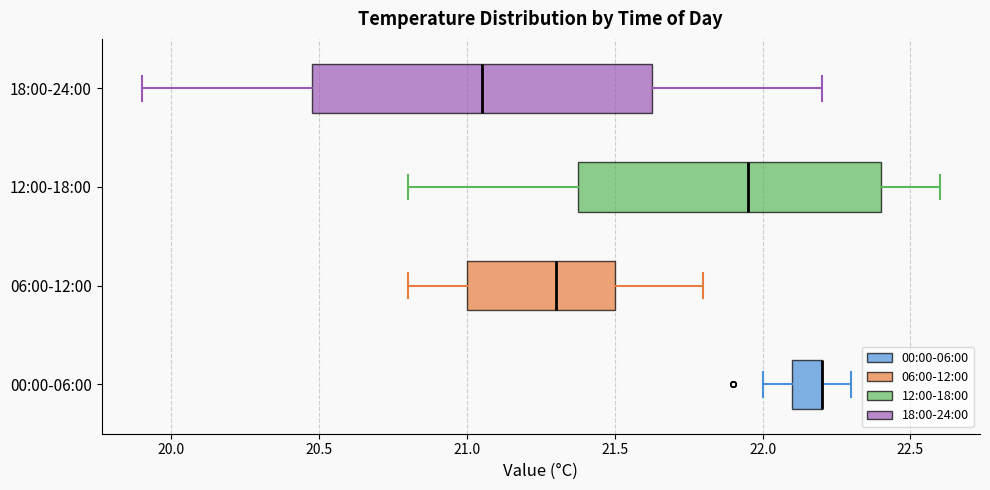

Reading bottom to top, read every box against the x-axis: the position of its median line, the range the box covers, and the ends of its whiskers. The values are not printed on the chart, so give them approximately, as read against the axis.

00:00-06:00: median 22.20 (drawn on the box's right edge), box 22.10 to 22.20, whiskers 22.00 to 22.30
06:00-12:00: median 21.30, box 21.00 to 21.50, whiskers 20.80 to 21.80
12:00-18:00: median 21.95, box 21.40 to 22.40, whiskers 20.80 to 22.60
18:00-24:00: median 21.05, box 20.50 to 21.65, whiskers 19.90 to 22.20